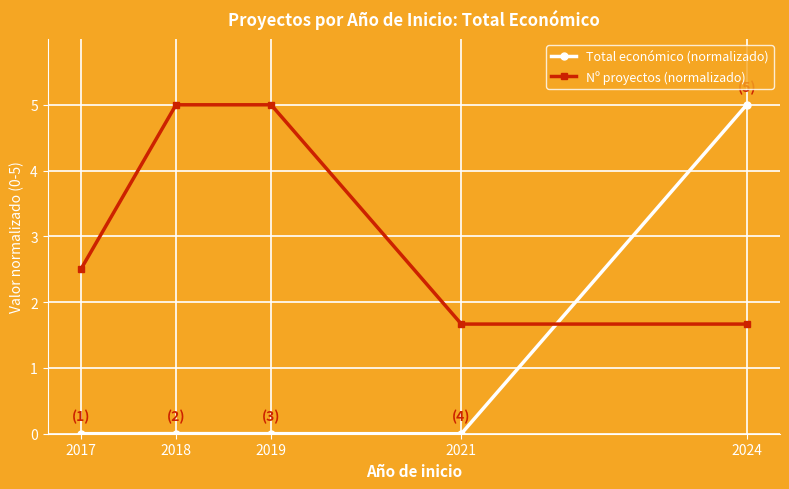

Does the chart have visible grid lines?

Yes